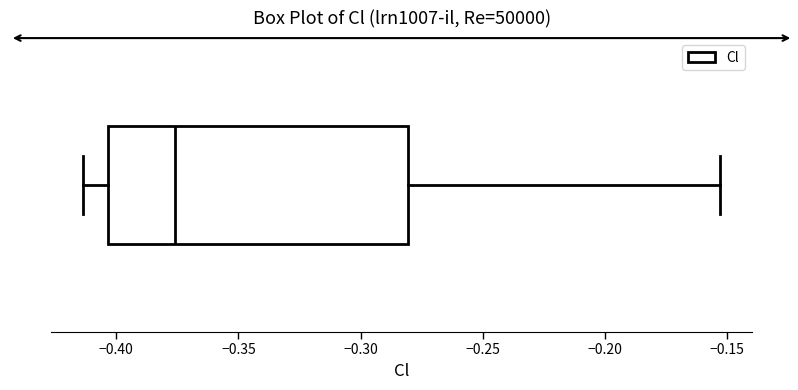

Read this box plot against the x-axis: the position of the median line, the range covered by the box, and the ends of both whiskers. The values are not printed on the chart, so give them approximately, as read against the axis.

median -0.375, box -0.405 to -0.280, whiskers -0.415 to -0.155